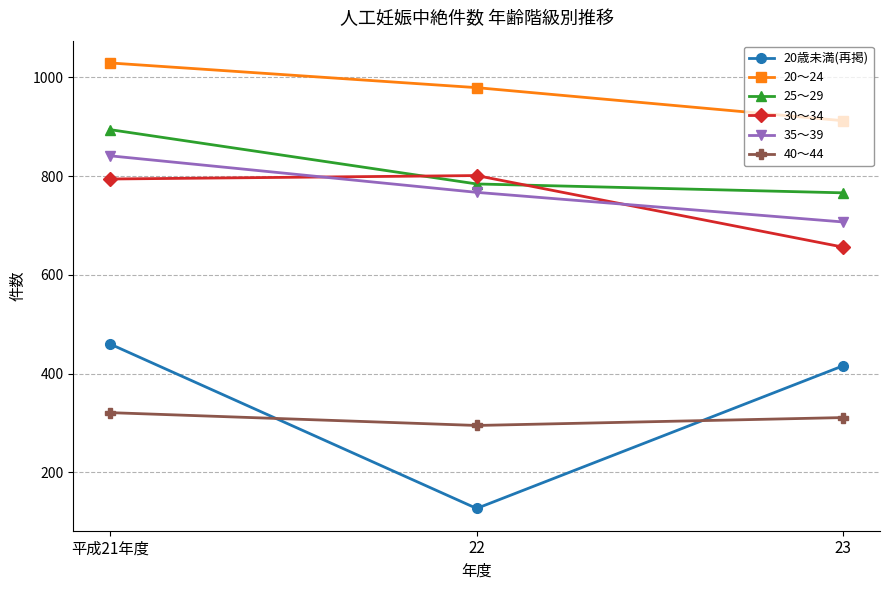

The value of 20歳未満(再掲) at 23 is 416. True or false?

True